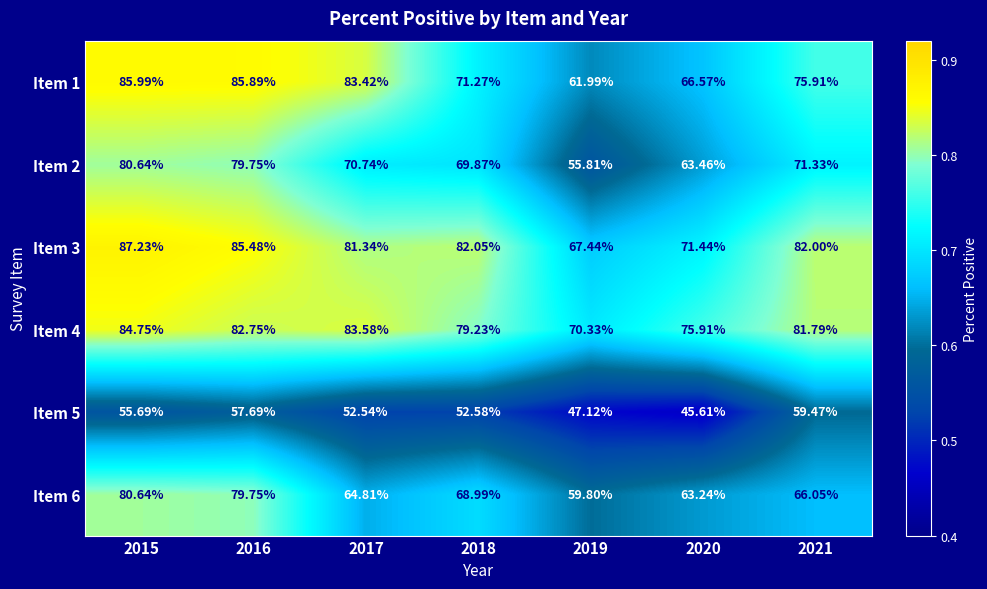

What is the total value across all series at 2020?

386.2